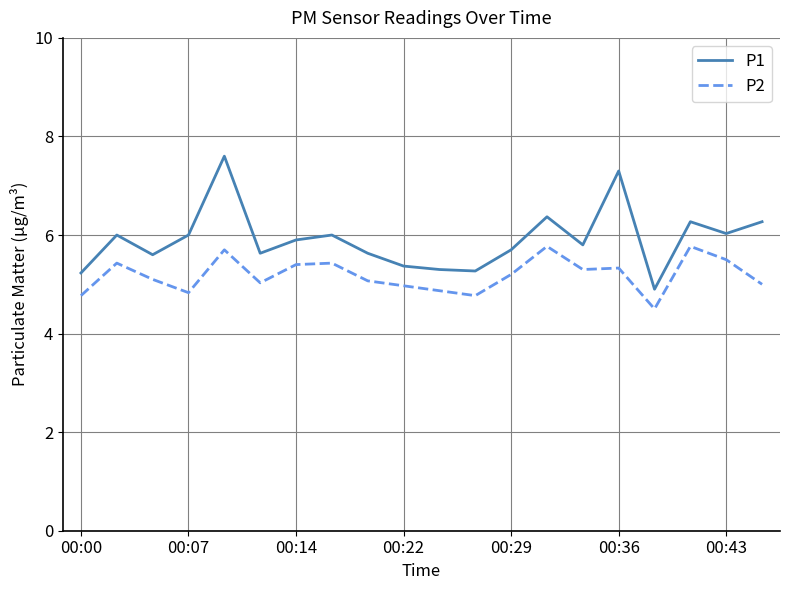

Rank the series by their maximum value, from lowest to highest.

P2, P1